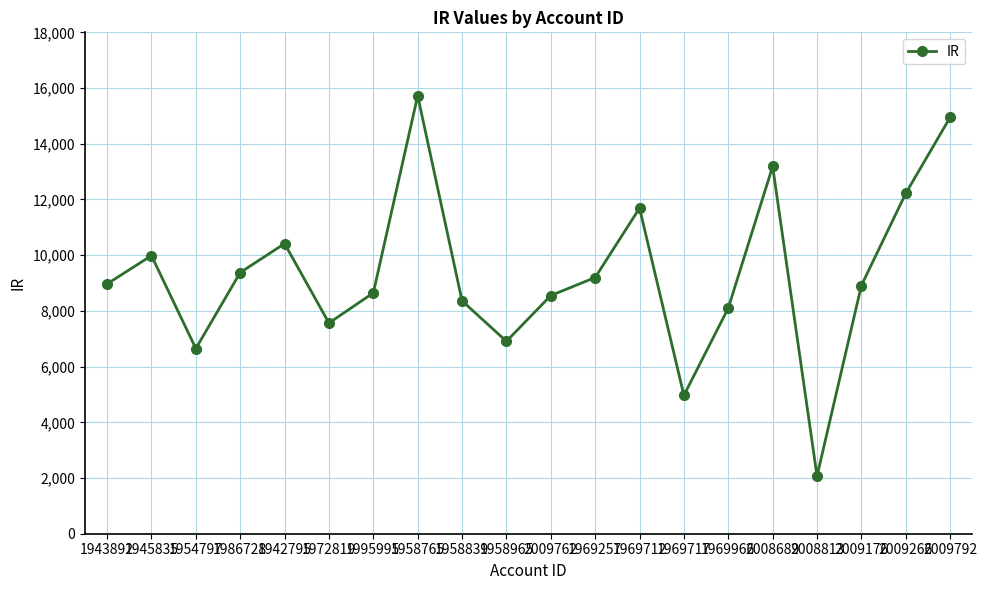

What is the minimum value shown in the chart?

2068